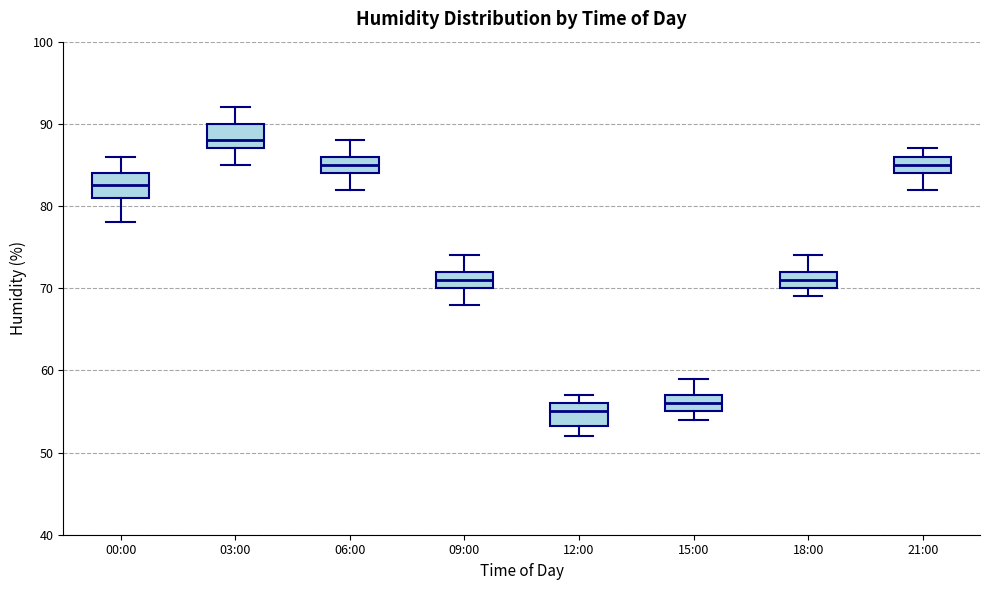

Reading left to right, transcribe this box plot: for each box, give where its median line is, the range the box spans, and where its two whiskers end, as read against the y-axis. The values are not printed on the chart, so give them approximately, as read against the axis.

00:00: median 83, box 81 to 84, whiskers 78 to 86
03:00: median 88, box 87 to 90, whiskers 85 to 92
06:00: median 85, box 84 to 86, whiskers 82 to 88
09:00: median 71, box 70 to 72, whiskers 68 to 74
12:00: median 55, box 53 to 56, whiskers 52 to 57
15:00: median 56, box 55 to 57, whiskers 54 to 59
18:00: median 71, box 70 to 72, whiskers 69 to 74
21:00: median 85, box 84 to 86, whiskers 82 to 87